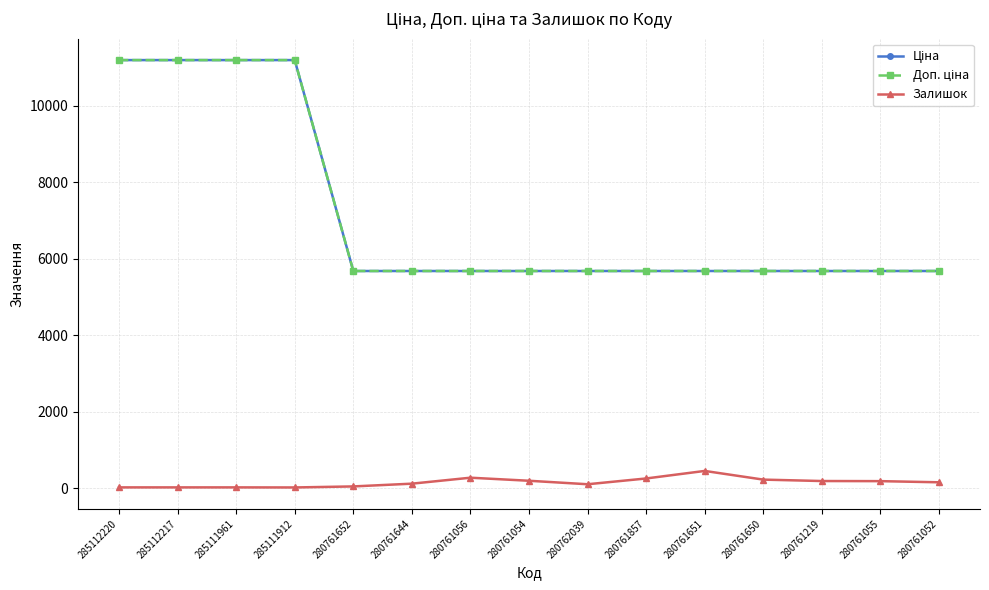

What is the sum of all Залишок values?

2211.0